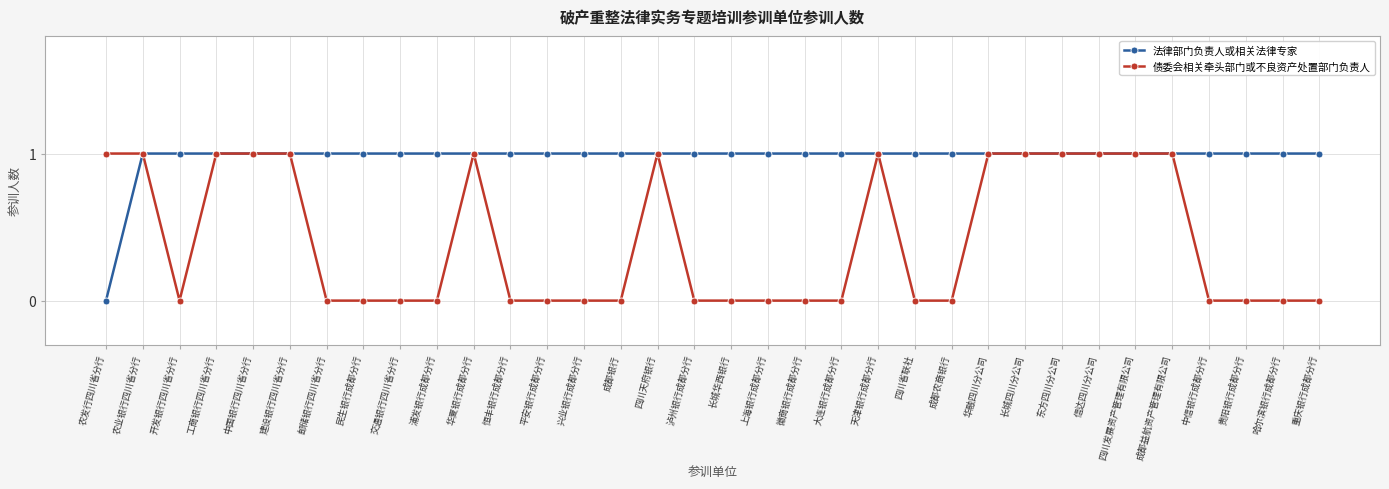

Where is 法律部门负责人或相关法律专家 nearest to the value 0?

农发行四川省分行